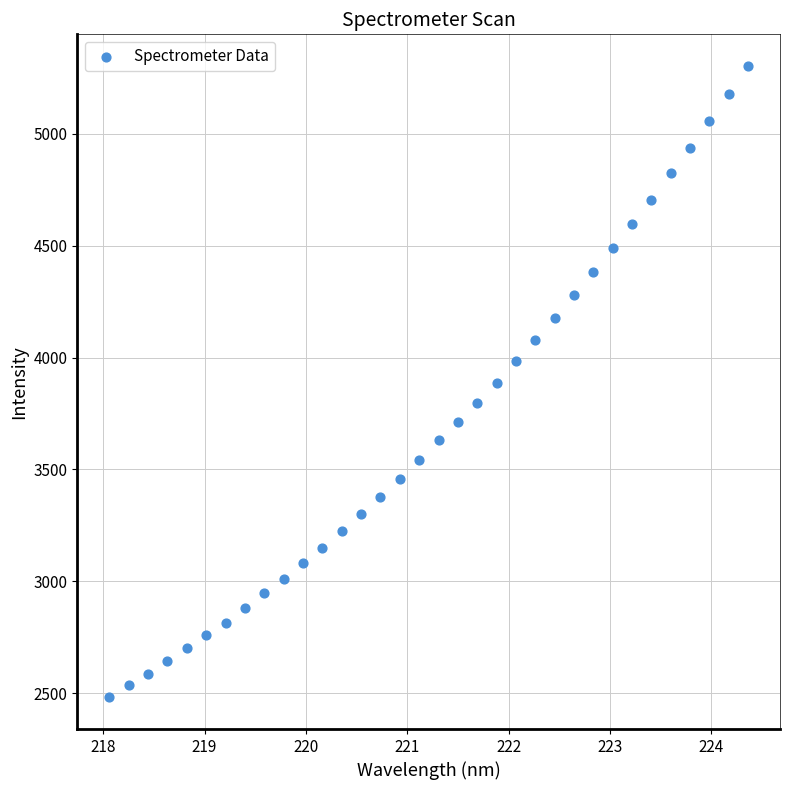

What is the range of X values (max minus min)?

6.3